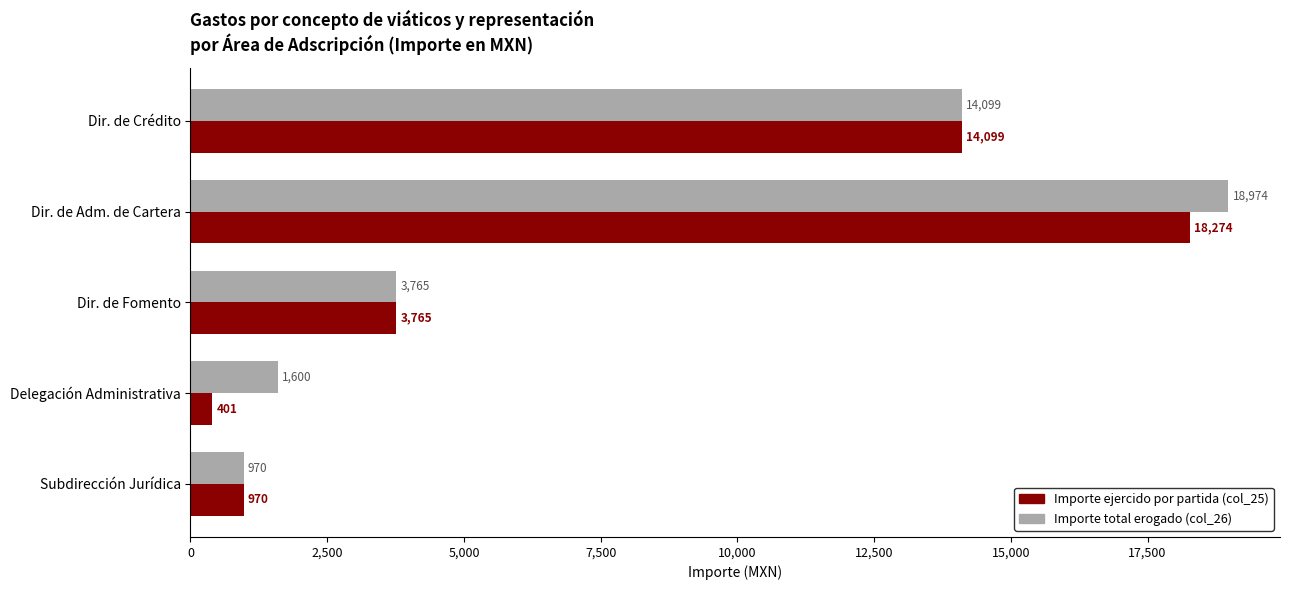

At how many categories does at least one series exceed 2500?

3